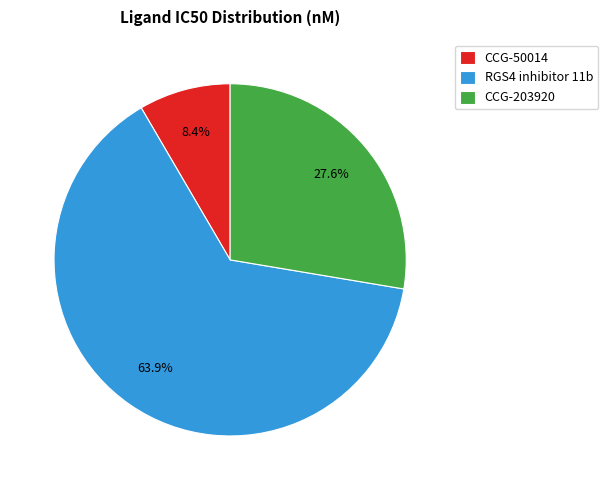

Which slice is the smallest?

CCG-50014